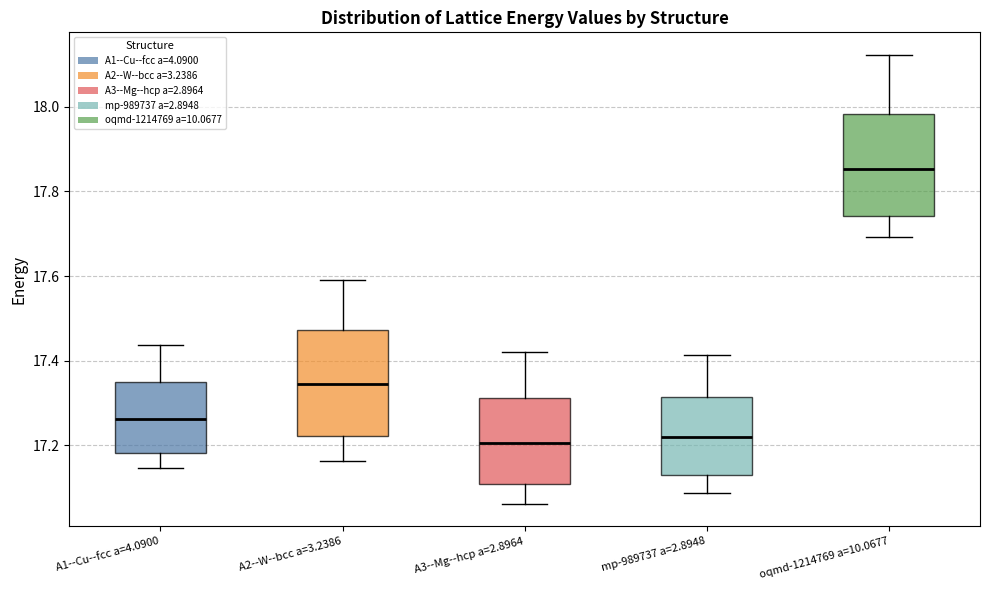

Which box's median line is the highest?

oqmd-1214769 a=10.0677